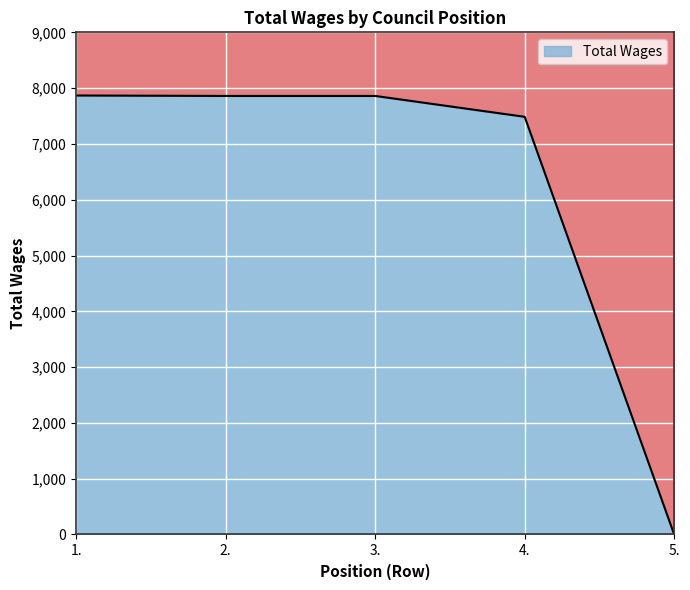

At which category does the chart reach its minimum across all series?

5.